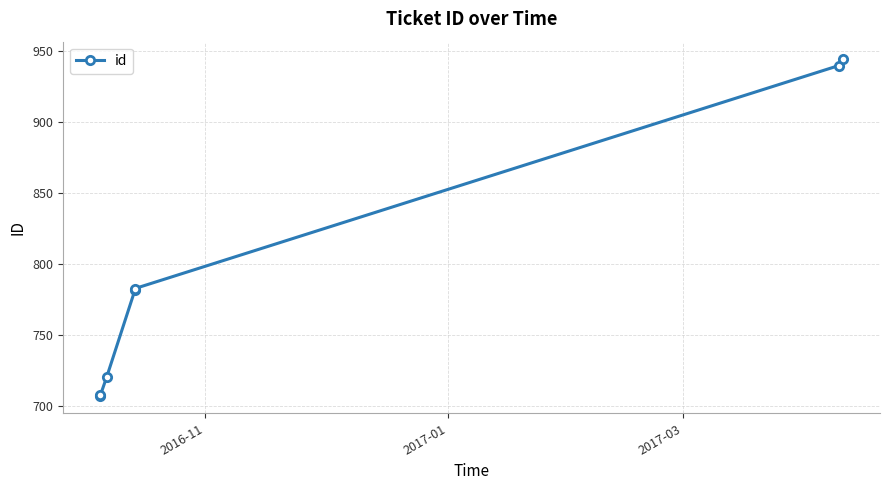

How many categories are shown in the chart?

7